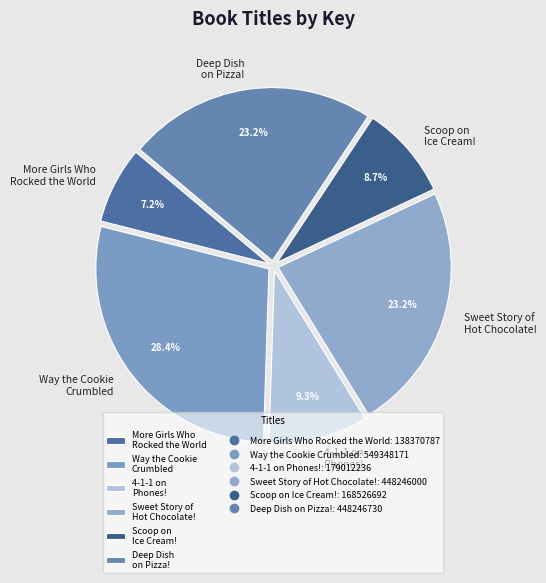

Approximately how many times larger is the value at 4-1-1 on Phones! compared to Scoop on Ice Cream!?

1.1